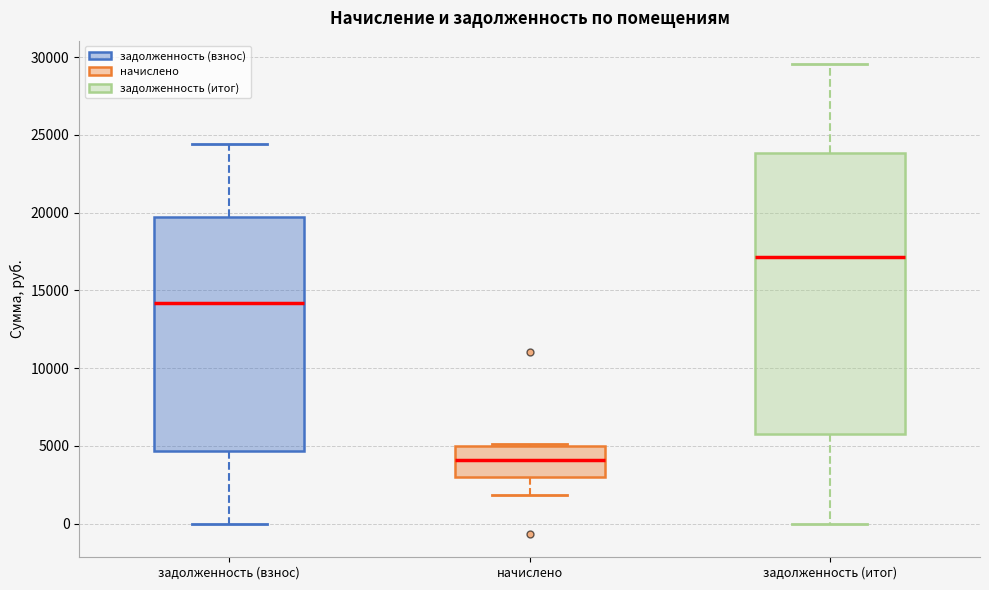

Reading left to right, read every box against the y-axis: the position of its median line, the range the box covers, and the ends of its whiskers. The values are not printed on the chart, so give them approximately, as read against the axis.

задолженность (взнос): median 14000, box 4500 to 19500, whiskers 0 to 24500
начислено: median 4000, box 3000 to 5000, whiskers 2000 to 5000
задолженность (итог): median 17000, box 6000 to 24000, whiskers 0 to 29500